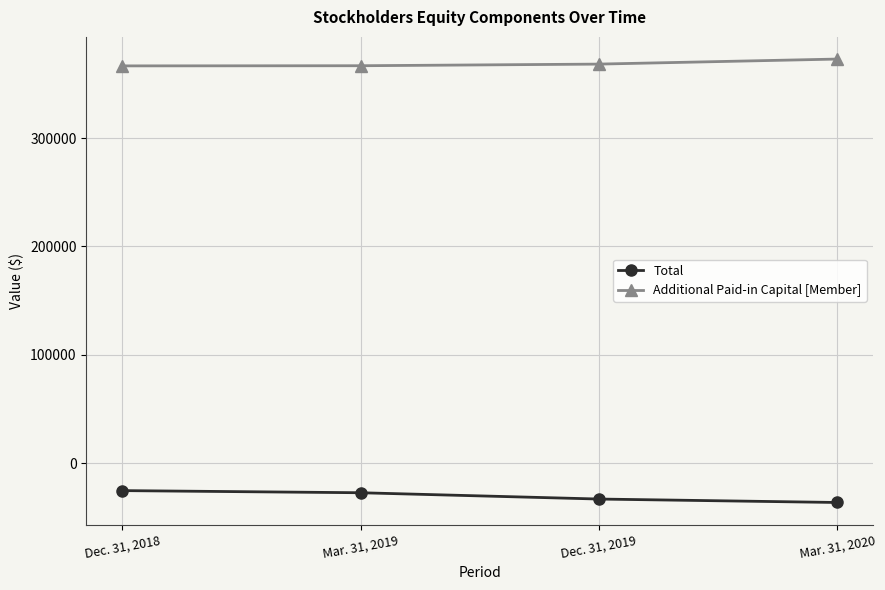

Does the chart display data point markers on the line(s)?

Yes